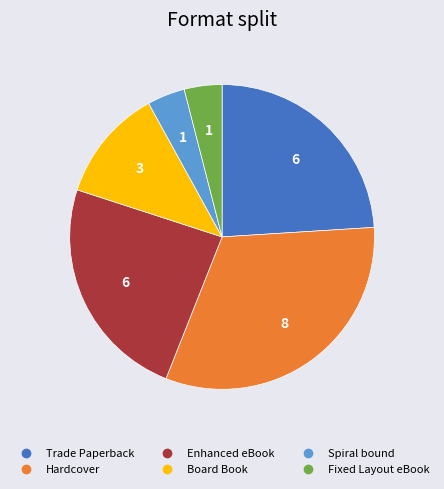

Which category has the biggest portion of the pie?

Hardcover